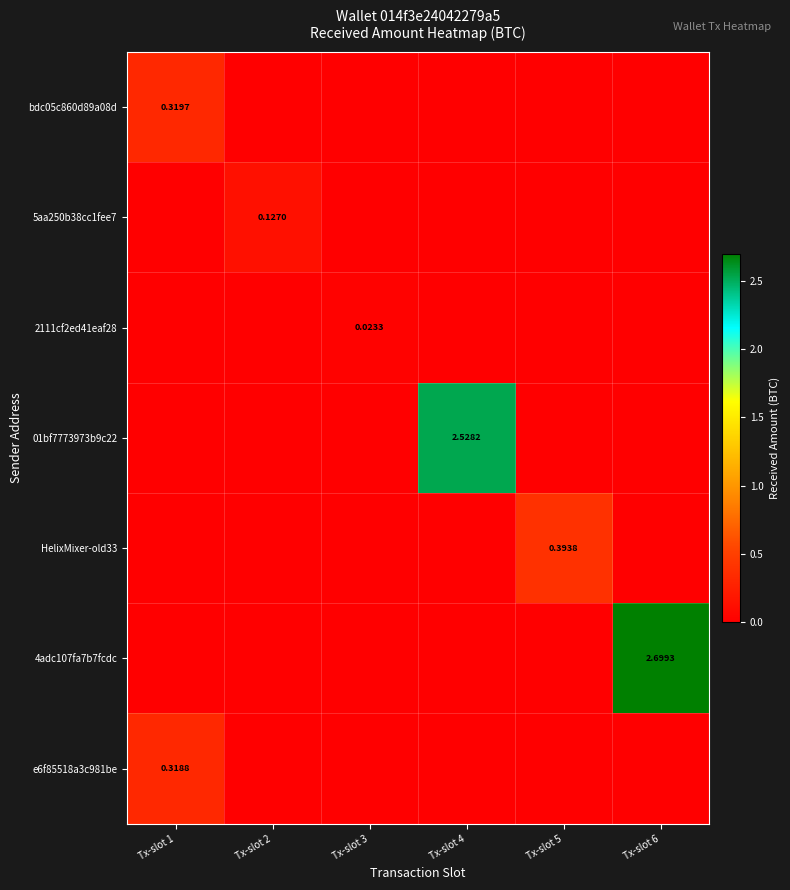

How many positive values does the HelixMixer-old33 series have?

1